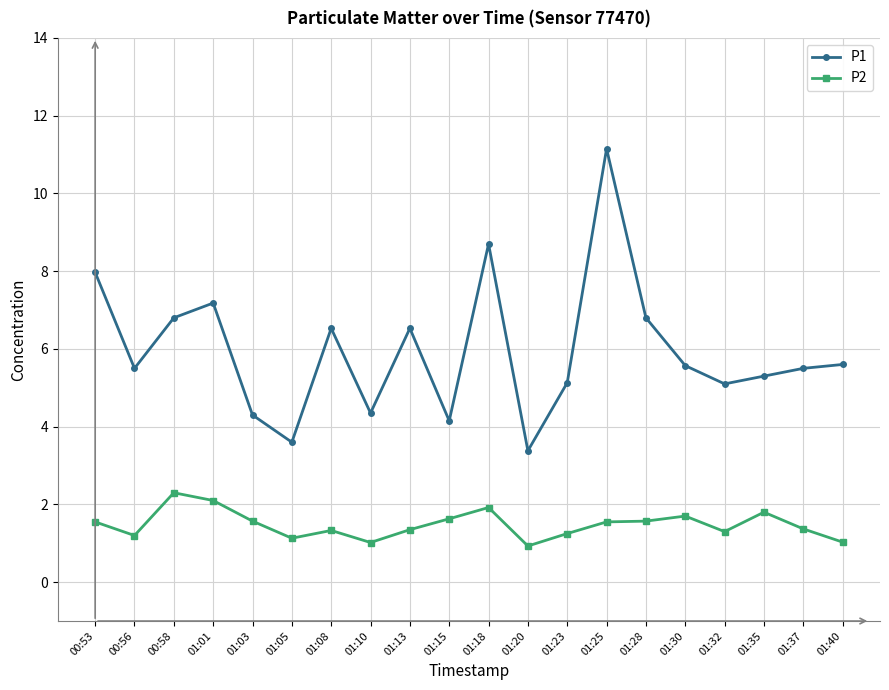

What is the sum of the P2 values at 01:25 and 01:01?

3.7